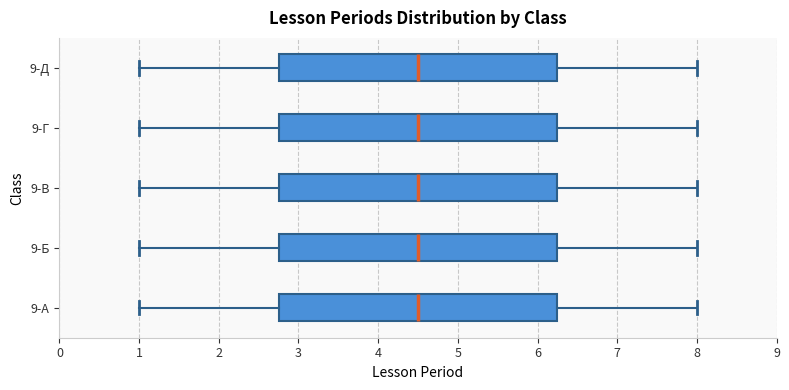

Reading bottom to top, transcribe this box plot: for each box, give where its median line is, the range the box spans, and where its two whiskers end, as read against the x-axis. The values are not printed on the chart, so give them approximately, as read against the axis.

9-А: median 4.5, box 2.8 to 6.3, whiskers 1.0 to 8.0
9-Б: median 4.5, box 2.8 to 6.3, whiskers 1.0 to 8.0
9-В: median 4.5, box 2.8 to 6.3, whiskers 1.0 to 8.0
9-Г: median 4.5, box 2.8 to 6.3, whiskers 1.0 to 8.0
9-Д: median 4.5, box 2.8 to 6.3, whiskers 1.0 to 8.0